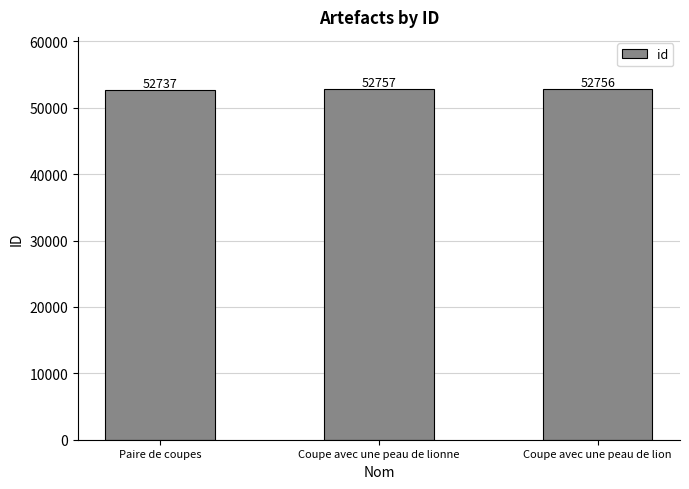

How many bars are there in total?

3